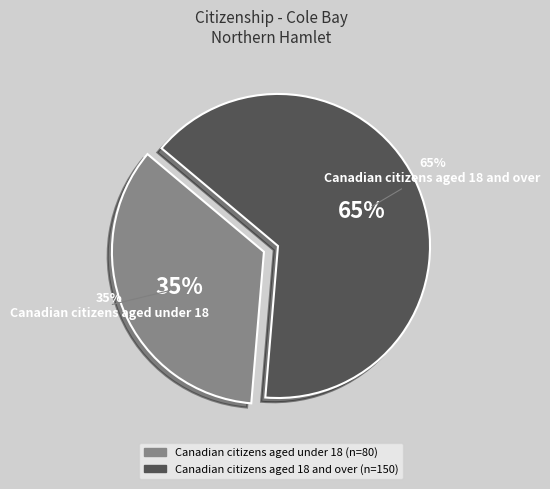

The Canadian citizens aged under 18 slice represents 35% of the pie. True or false?

True